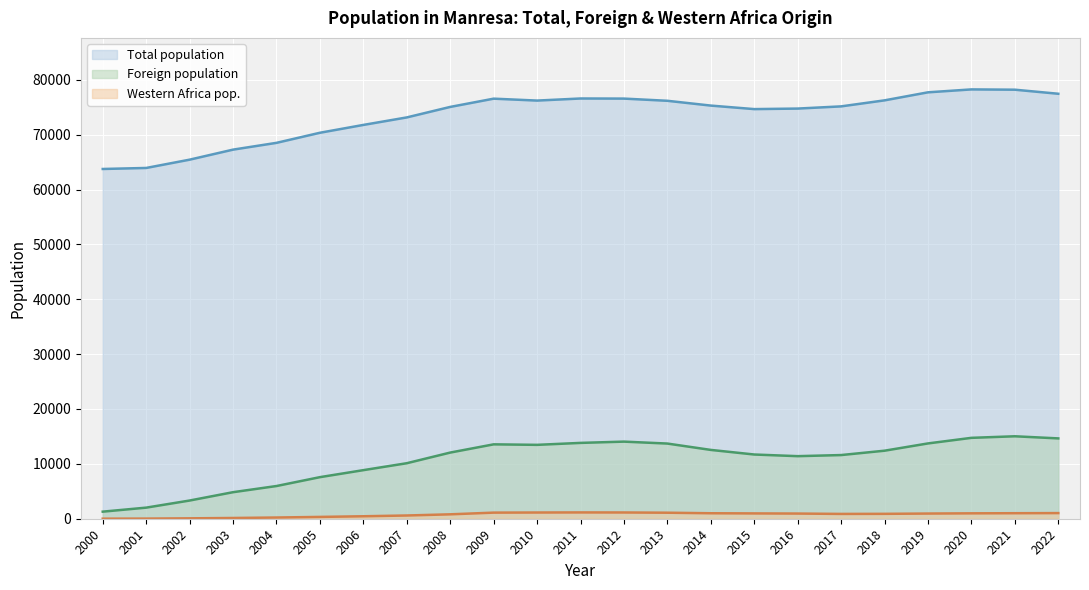

At which label does Total population reach its peak?

2020